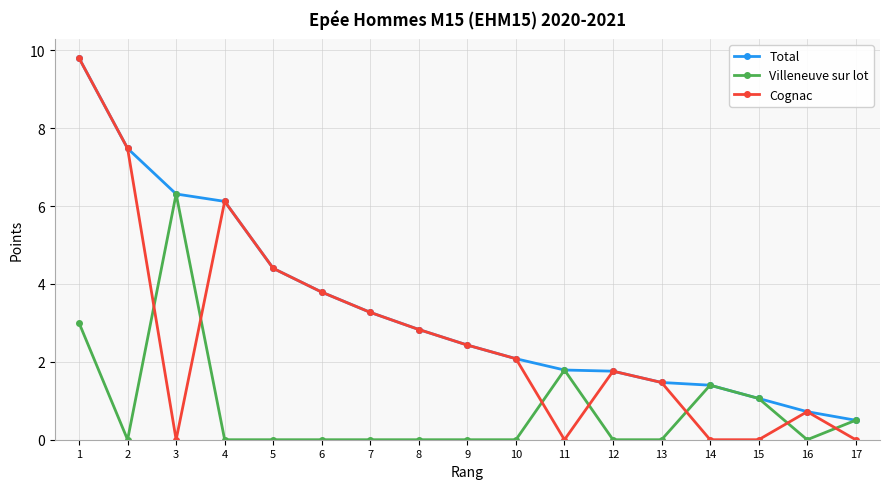

At which category does Cognac reach its first local valley?

3